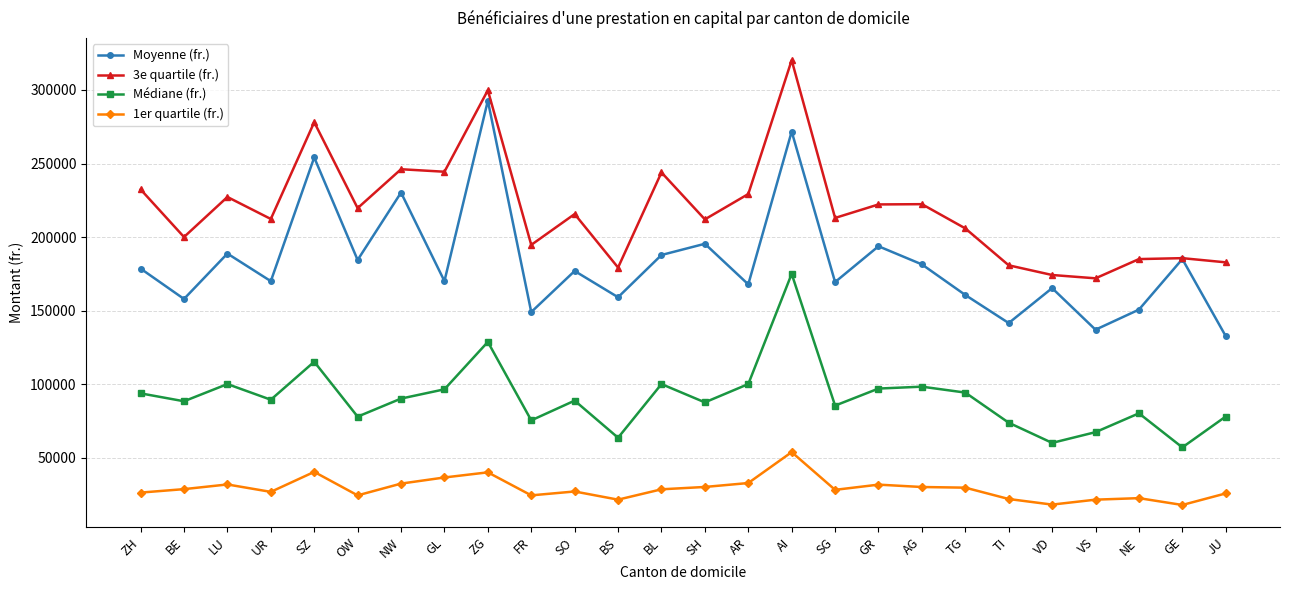

Is it true that 1er quartile (fr.) equals 26688.0 at UR?

True